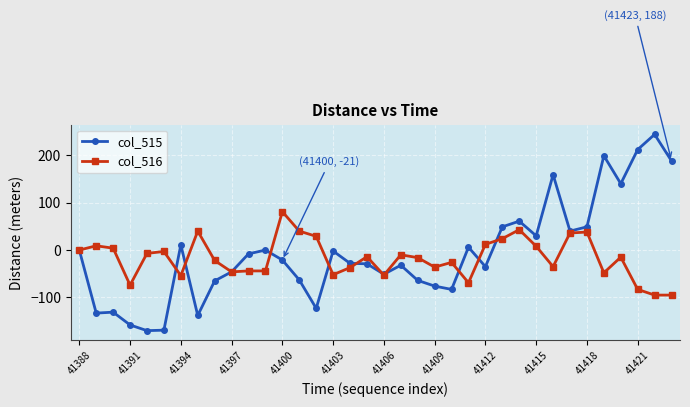

True or false: col_515 has more than 1 points higher than both neighbors.

True